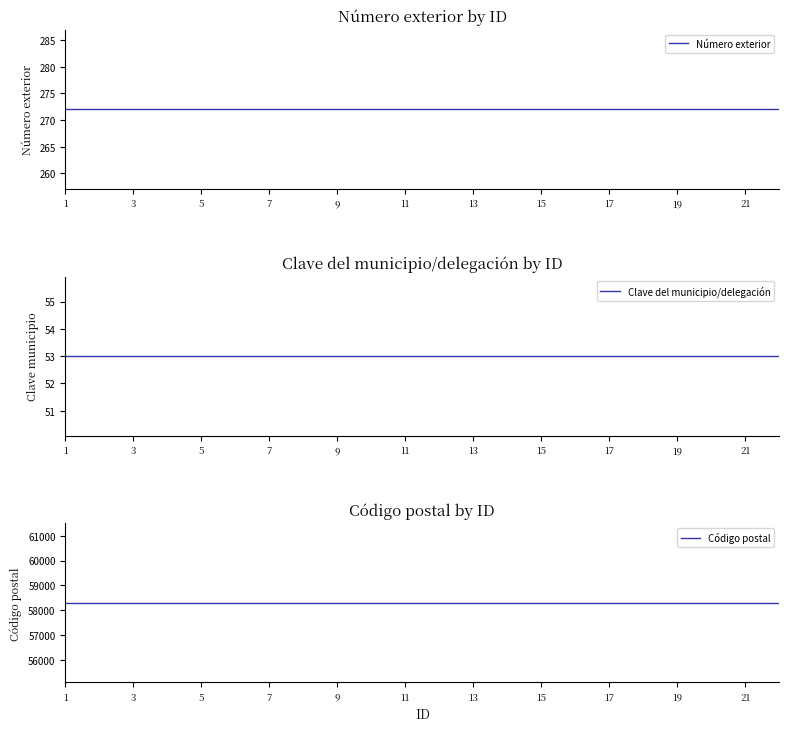

True or false: Número exterior has more than 1 points higher than both neighbors.

False